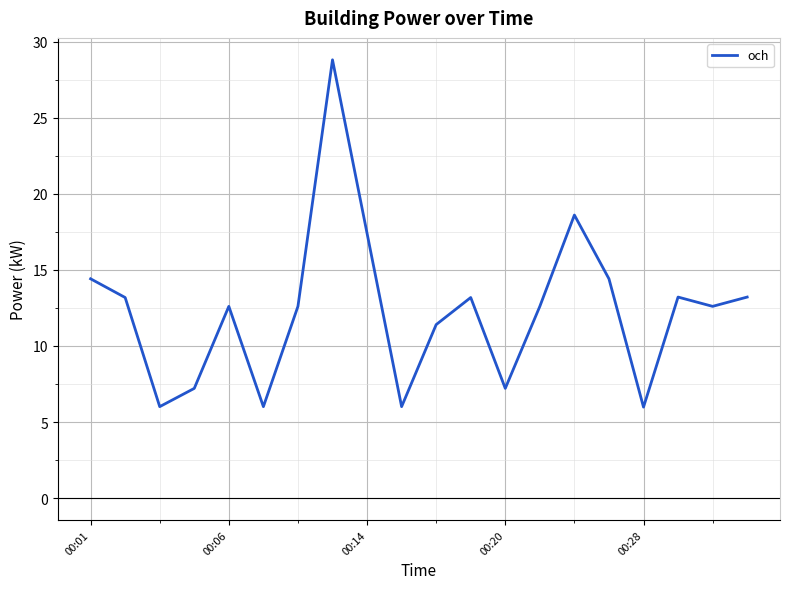

Reading left to right, transcribe all the data shown in this chart.

14.4	13.2	6.0	7.2	12.6	6.0	12.6	28.8	17.4	6.0	11.4	13.2	7.2	12.6	18.6	14.4	6.0	13.2	12.6	13.2